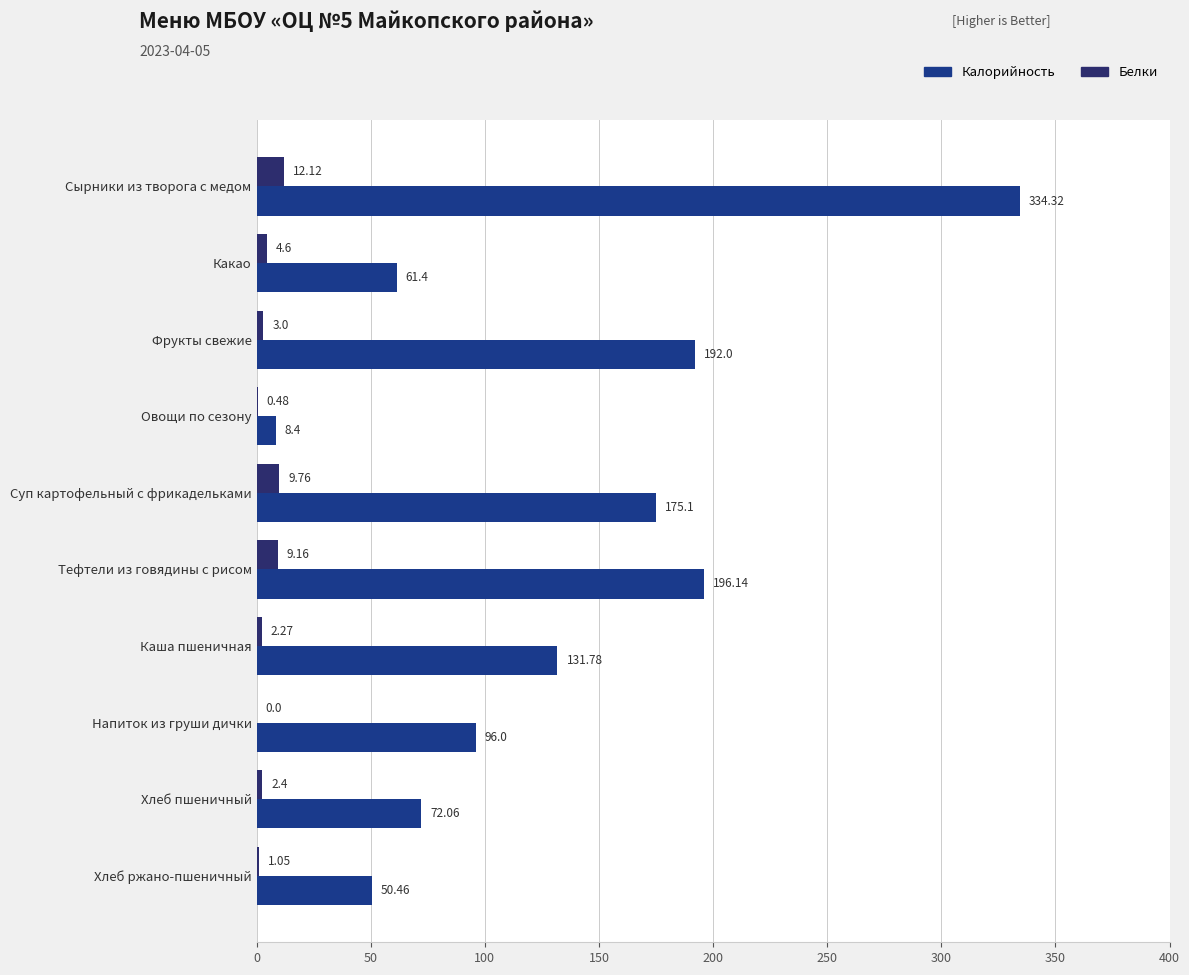

Count the number of data series in this chart.

2